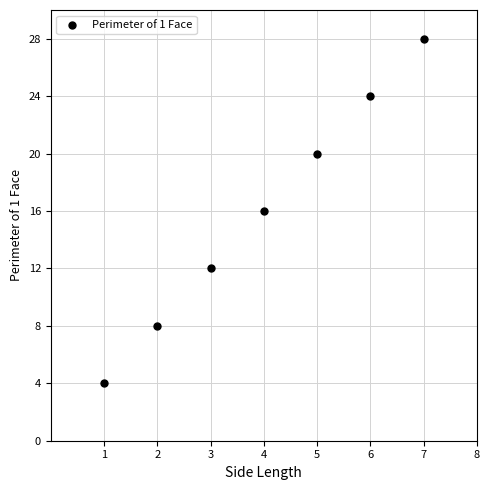

What is the average X value?

4